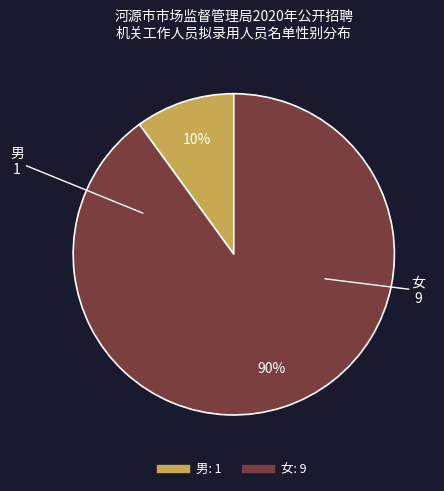

Which category has the smallest portion of the pie?

男